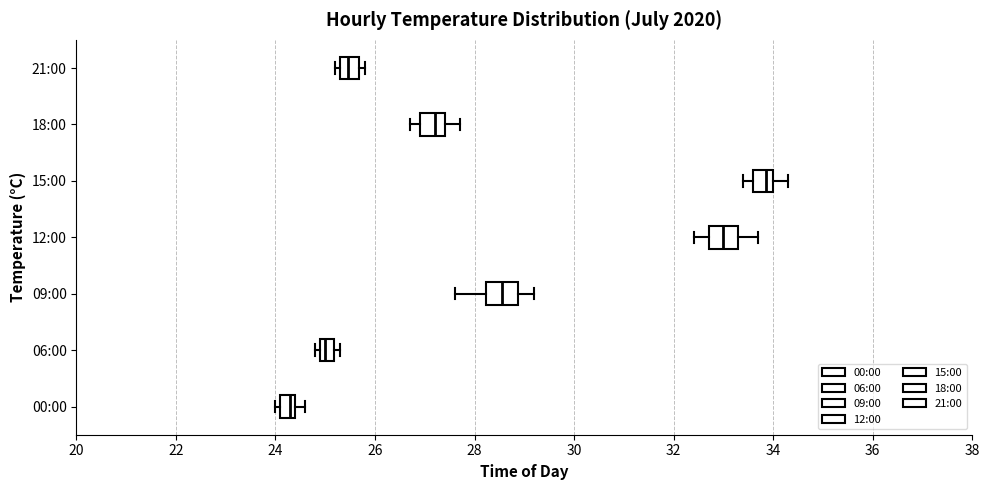

Which box has the furthest to the right median line?

15:00